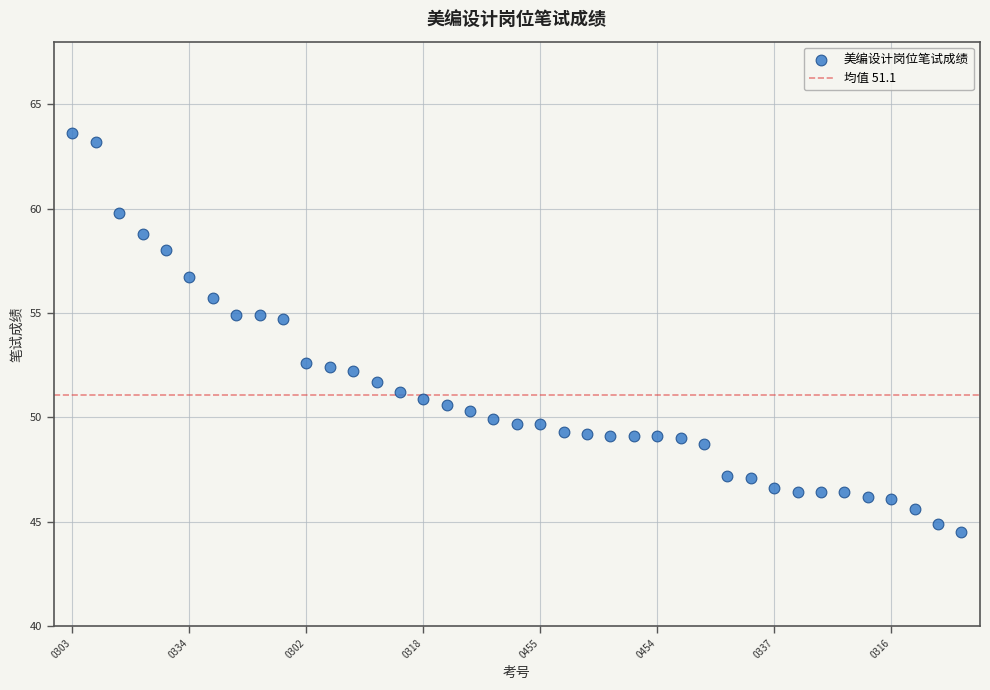

Count the number of points in this scatter plot.

39